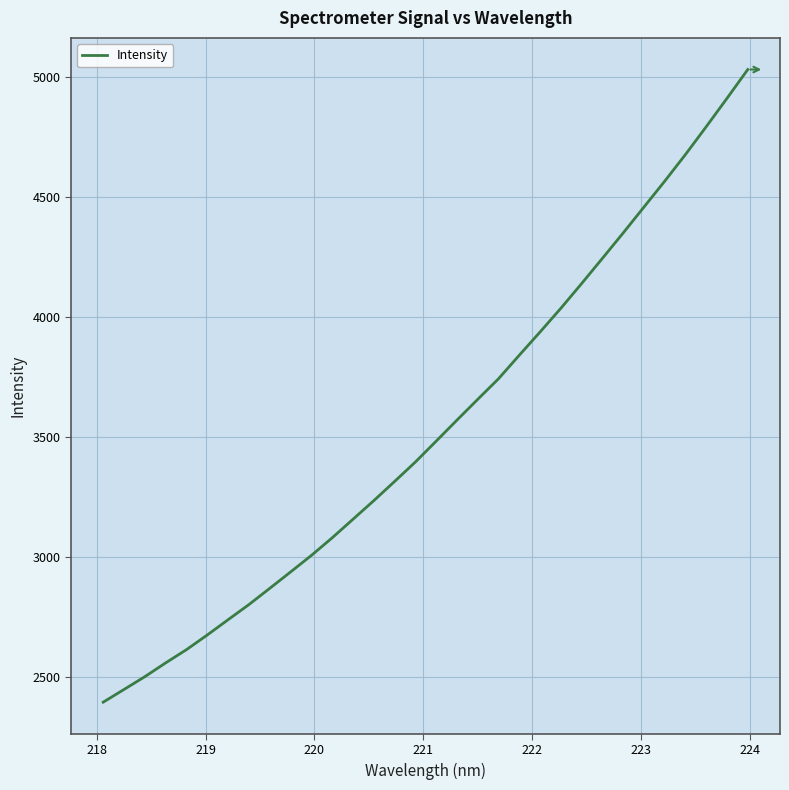

How many categories are shown in the chart?

32